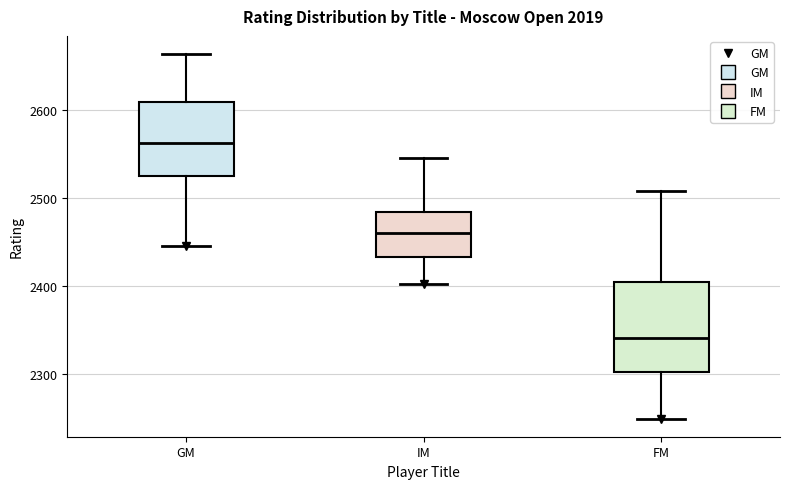

Comparing the boxes themselves (not the whiskers), which one is the tallest?

FM